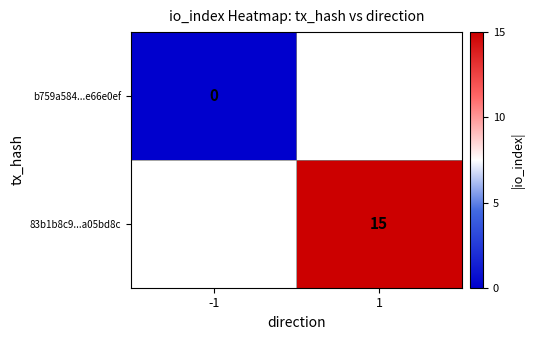

The 83b1b8c9...a05bd8c series shows 5 at 1. True or false?

False